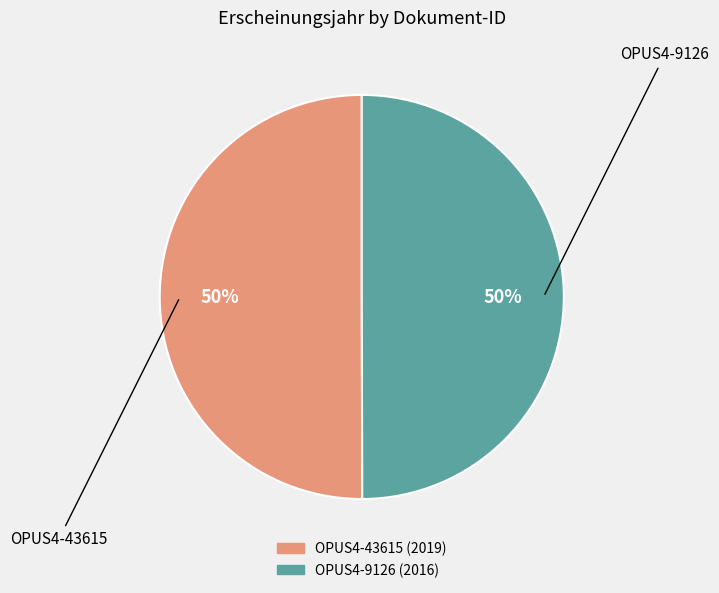

The OPUS4-9126 slice represents 50% of the pie. True or false?

True